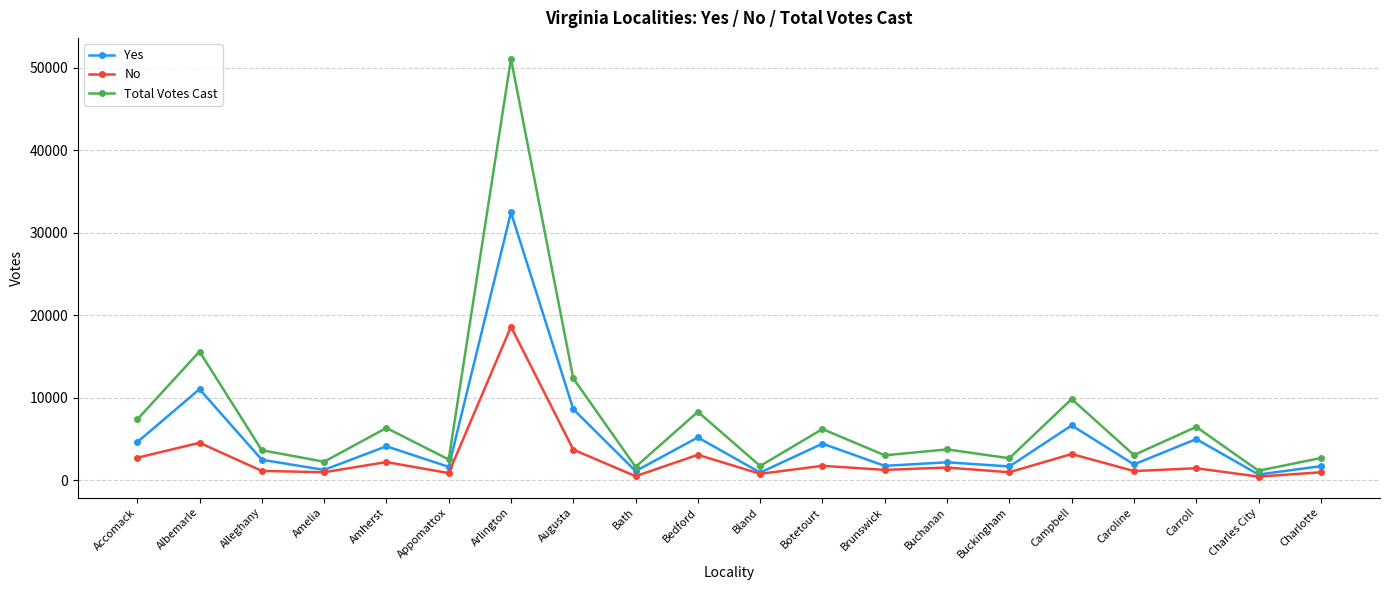

Is it true that Total Votes Cast equals 2715 at Charlotte?

True